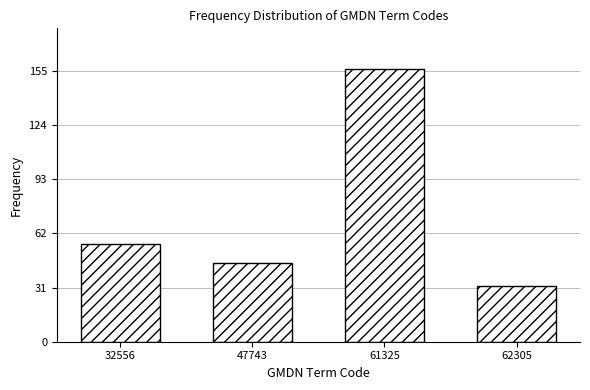

Reading left to right, transcribe all the data shown in this chart.

32556=56	47743=45	61325=156	62305=32